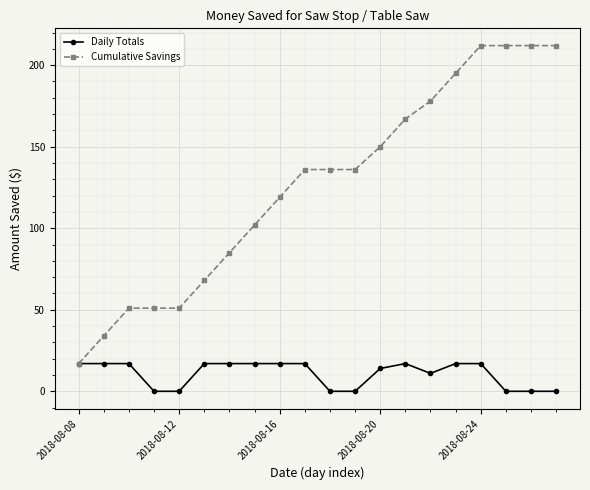

What is the maximum value shown in the chart?

212